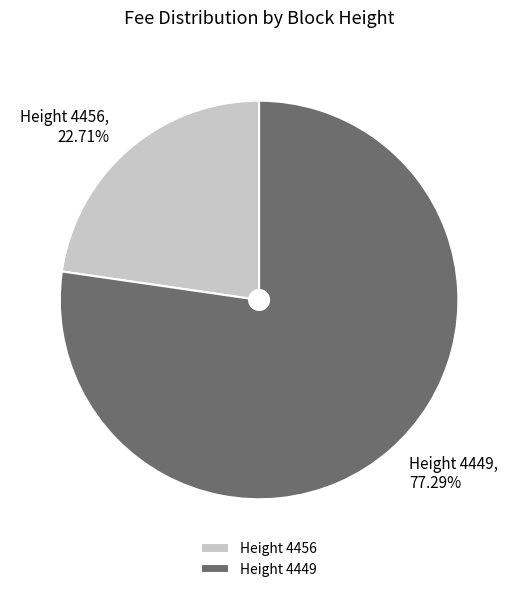

Do Height 4449 and Height 4456 together represent more than half of the pie?

Yes